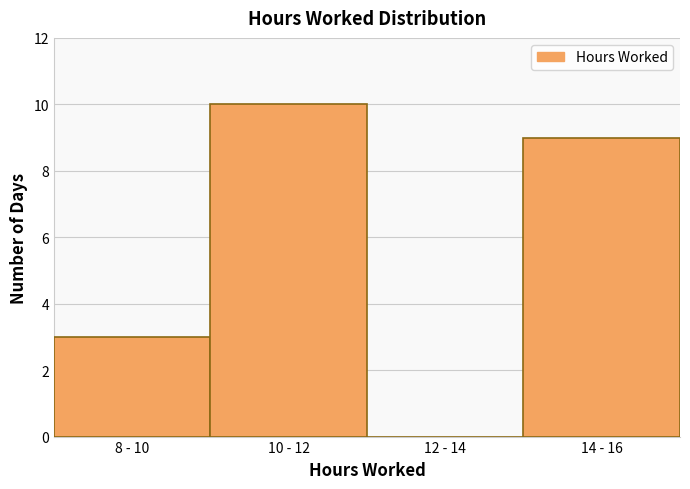

Reading left to right, extract all data points from this chart.

8 - 10=3	10 - 12=10	12 - 14=0	14 - 16=9